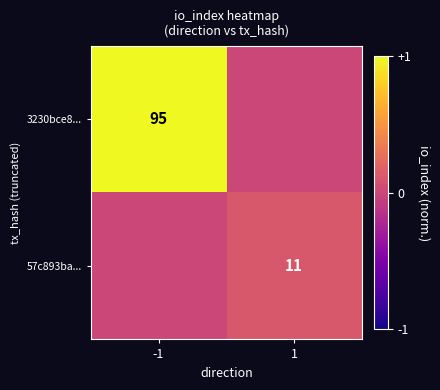

The value of 57c893ba... at 1 is 11. True or false?

True